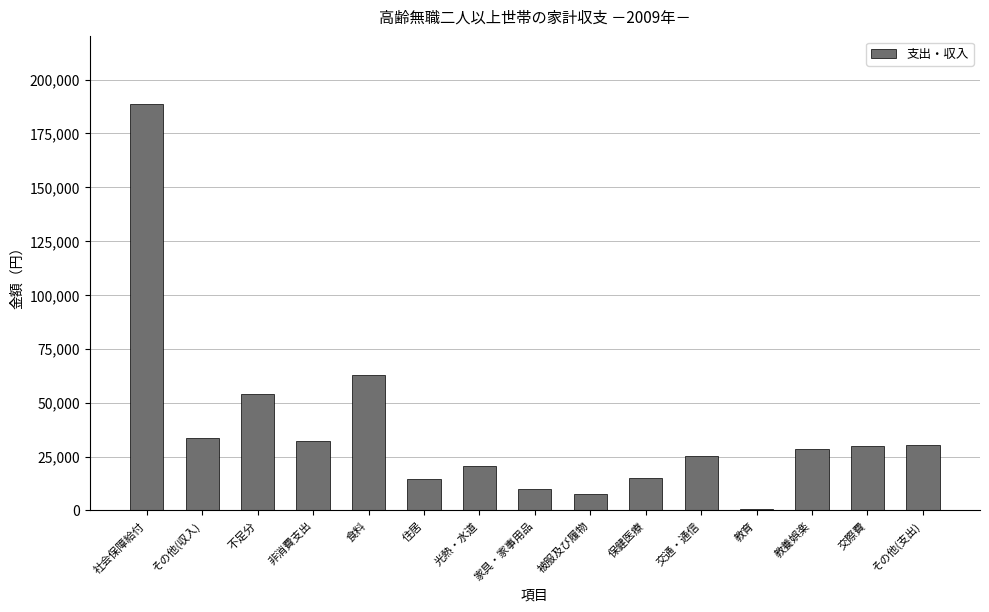

The chart shows a value of 14827 at 保健医療. True or false?

True